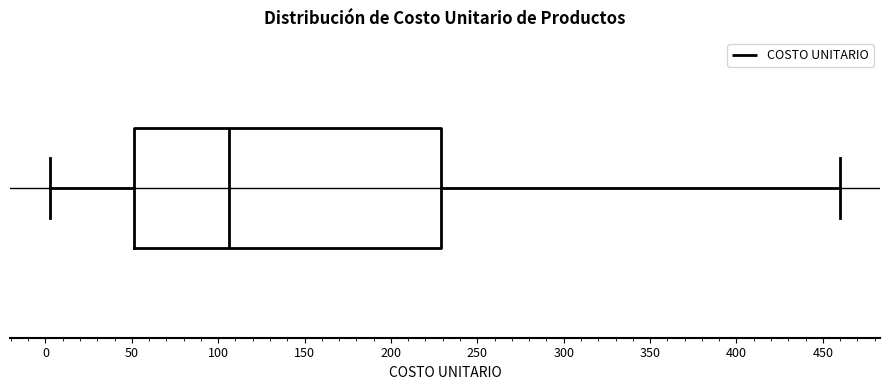

Transcribe this box plot: give where the median line is, the range the box spans, and where the two whiskers end, as read against the x-axis. The values are not printed on the chart, so give them approximately, as read against the axis.

median 105, box 50 to 230, whiskers 0 to 460